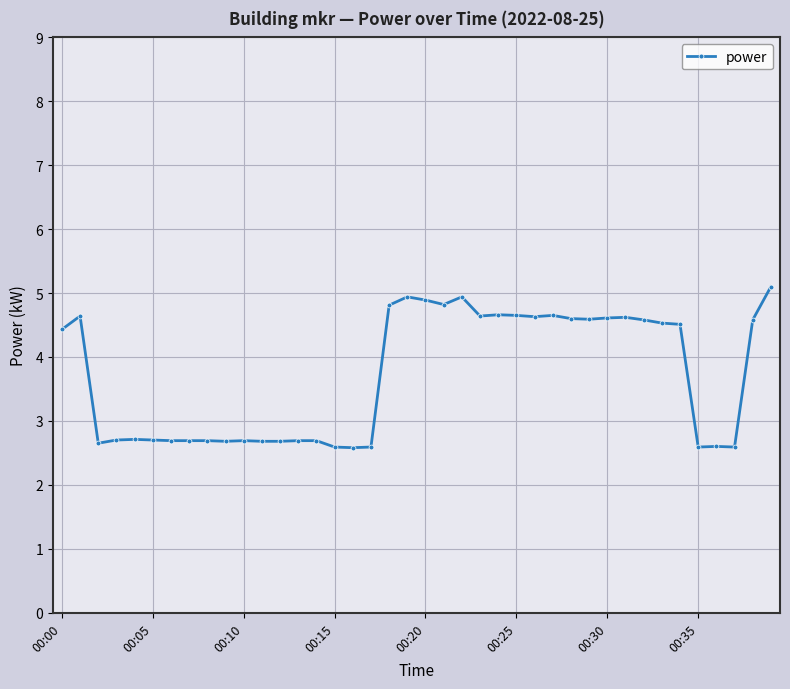

What is the maximum value shown in the chart?

5.1